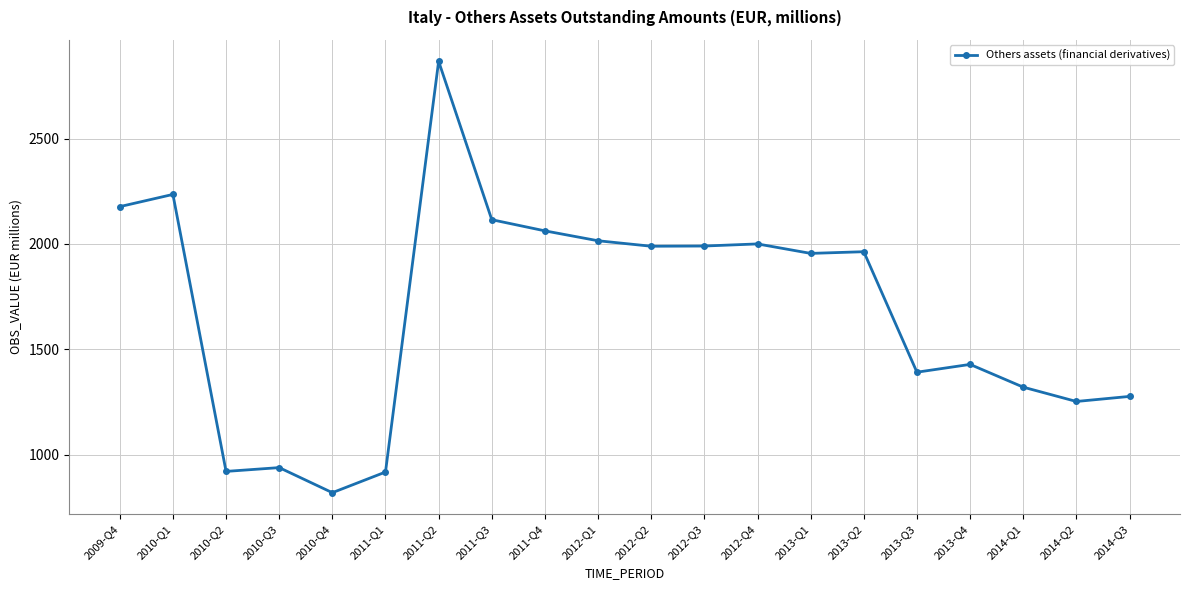

What is the average value?

1681